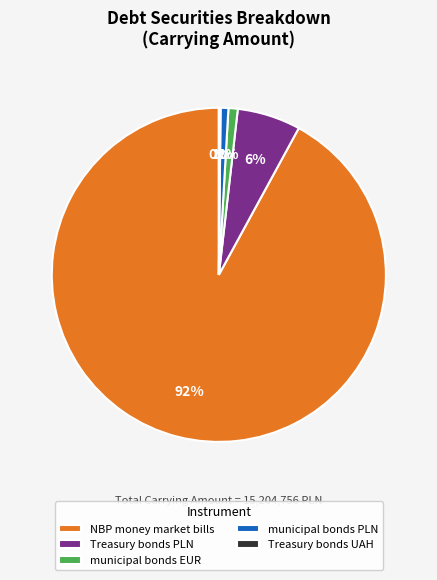

What is the largest slice in the pie chart?

NBP money market bills